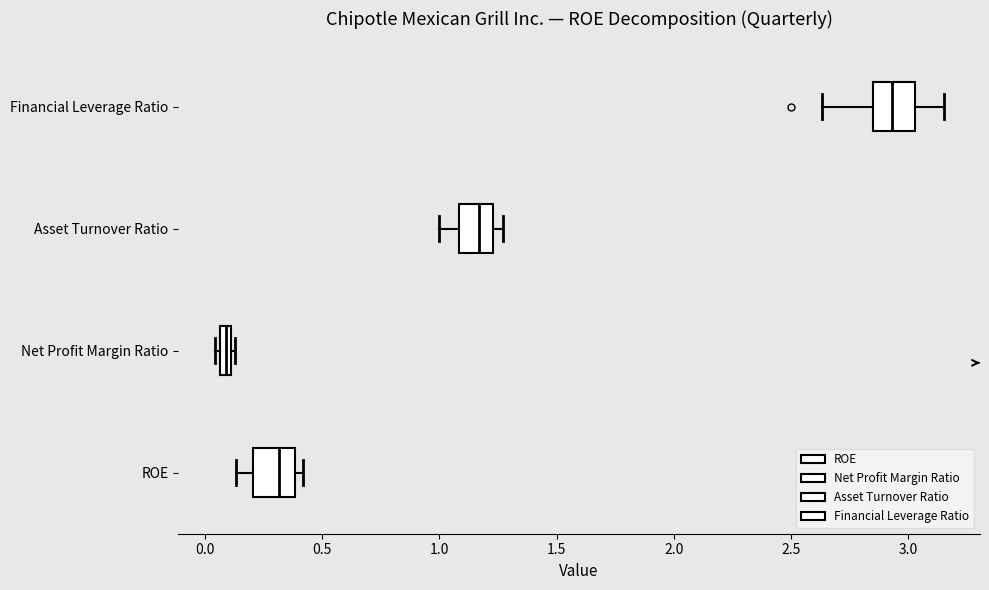

Where is the left edge of the box for Asset Turnover Ratio on the x-axis? The values are not printed on the chart, so give them approximately, as read against the axis.

1.10